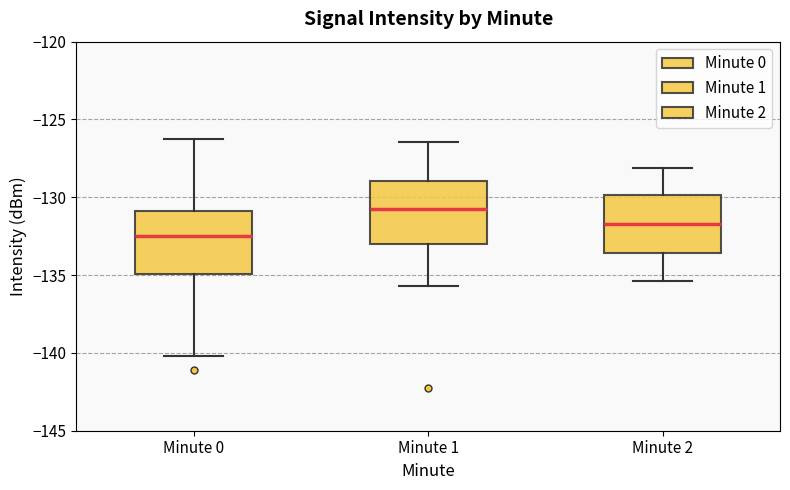

Reading left to right, read every box against the y-axis: the position of its median line, the range the box covers, and the ends of its whiskers. The values are not printed on the chart, so give them approximately, as read against the axis.

Minute 0: median -132.5, box -135.0 to -131.0, whiskers -140.0 to -126.5
Minute 1: median -130.5, box -133.0 to -129.0, whiskers -135.5 to -126.5
Minute 2: median -131.5, box -133.5 to -130.0, whiskers -135.5 to -128.0